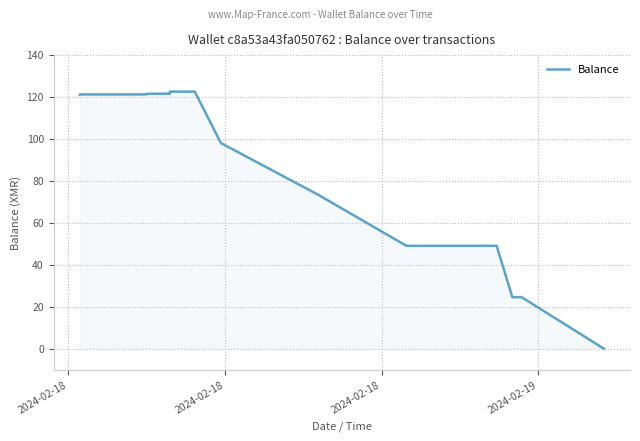

What is the greatest value displayed?

122.4